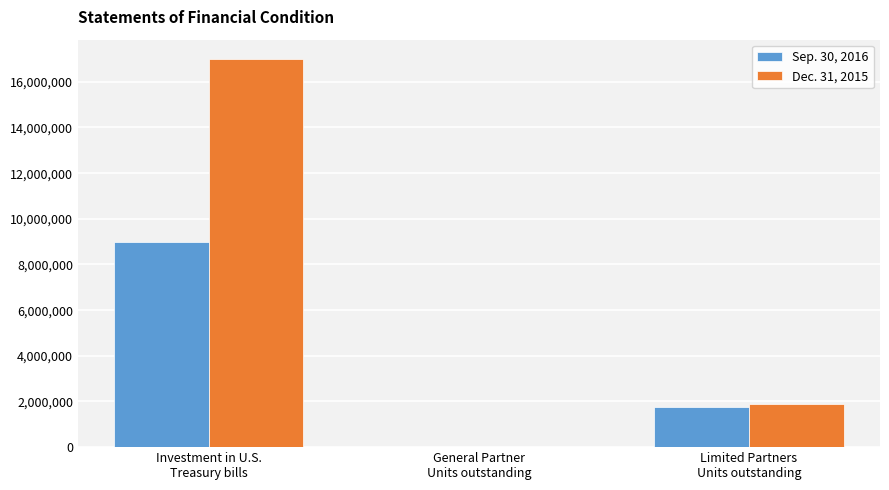

Are the bars grouped side by side (vs. stacked)?

Yes